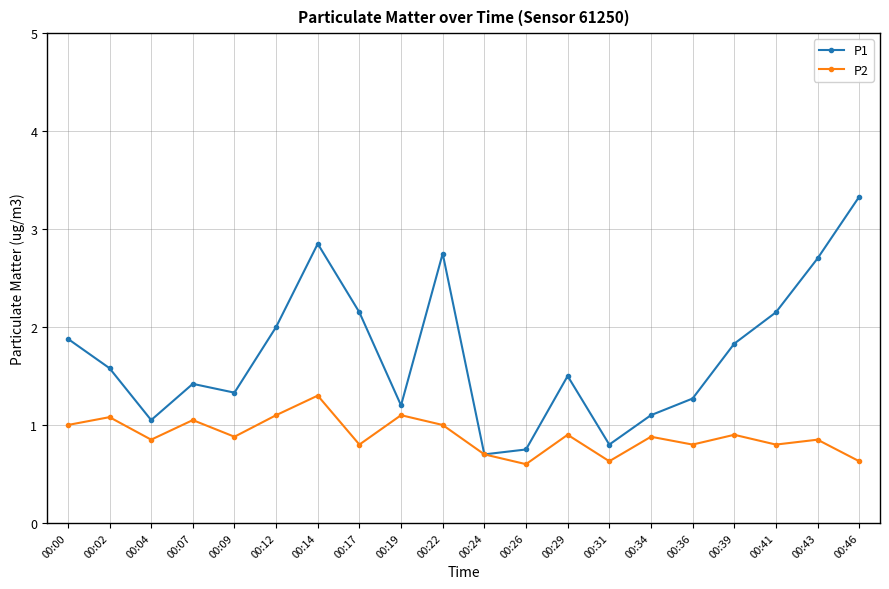

At which category is the sum across all series the highest?

00:14